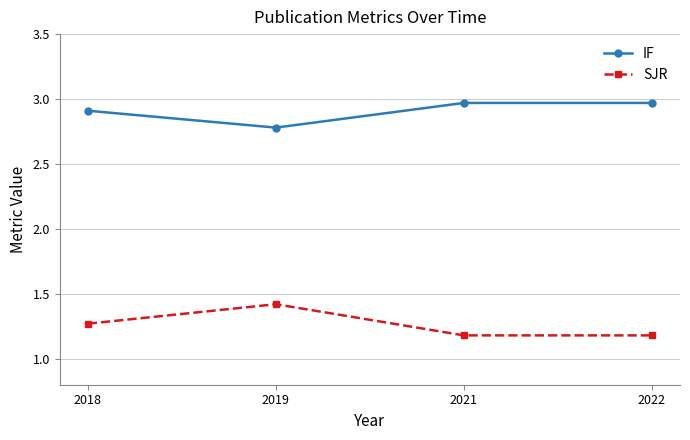

Rank the series by their maximum value, from highest to lowest.

IF, SJR